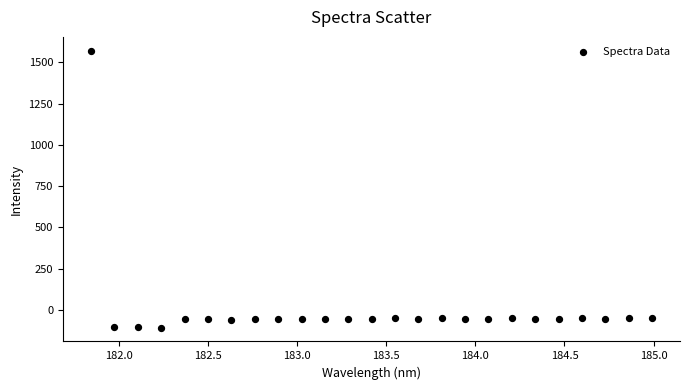

What is the range of X values (max minus min)?

3.1